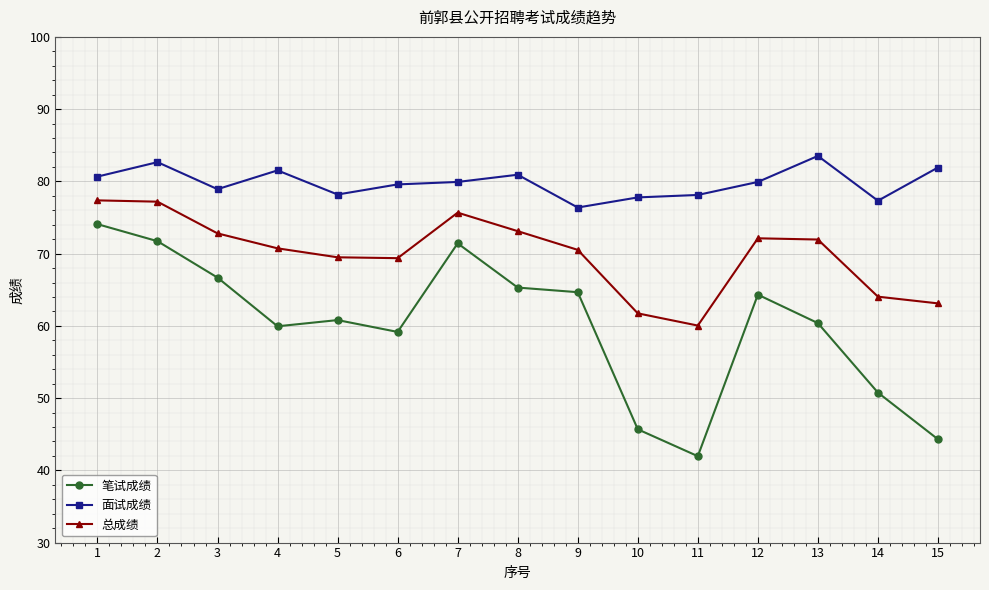

What is the minimum value shown in the chart?

42.0